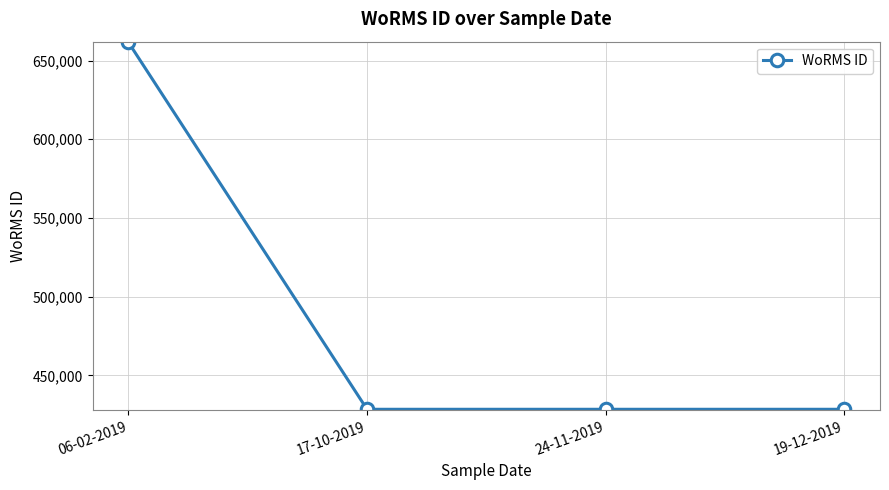

Reading left to right, transcribe all the data shown in this chart.

661559	428522	428522	428522